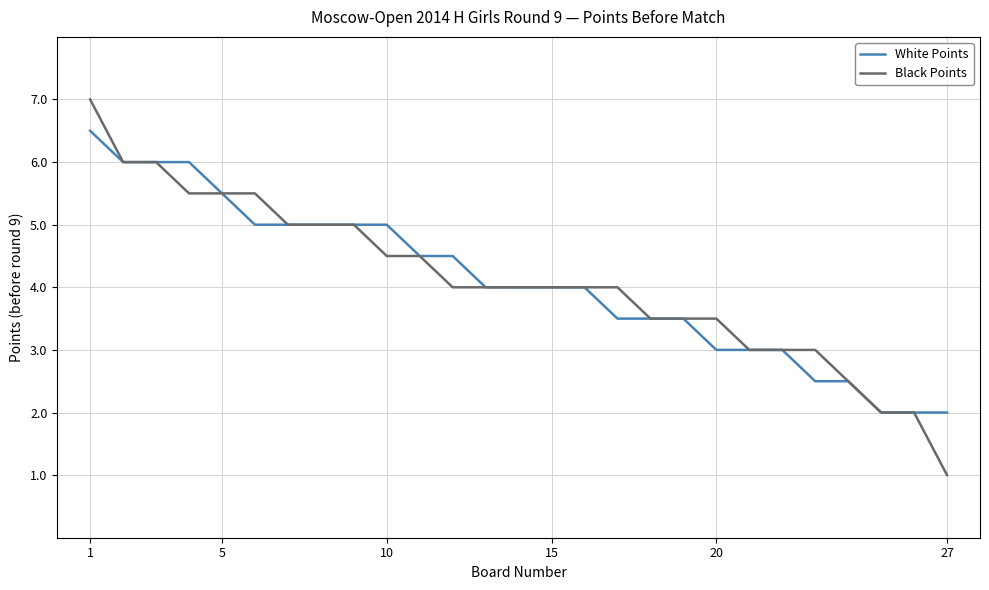

What is the average value of the Black Points series?

4.1